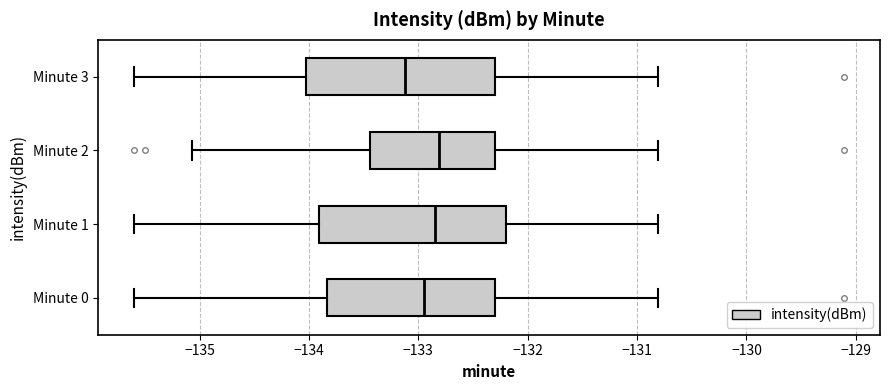

Reading bottom to top, read every box against the x-axis: the position of its median line, the range the box covers, and the ends of its whiskers. The values are not printed on the chart, so give them approximately, as read against the axis.

Minute 0: median -133.0, box -133.8 to -132.3, whiskers -135.6 to -130.8
Minute 1: median -132.8, box -133.9 to -132.2, whiskers -135.6 to -130.8
Minute 2: median -132.8, box -133.4 to -132.3, whiskers -135.1 to -130.8
Minute 3: median -133.1, box -134.0 to -132.3, whiskers -135.6 to -130.8